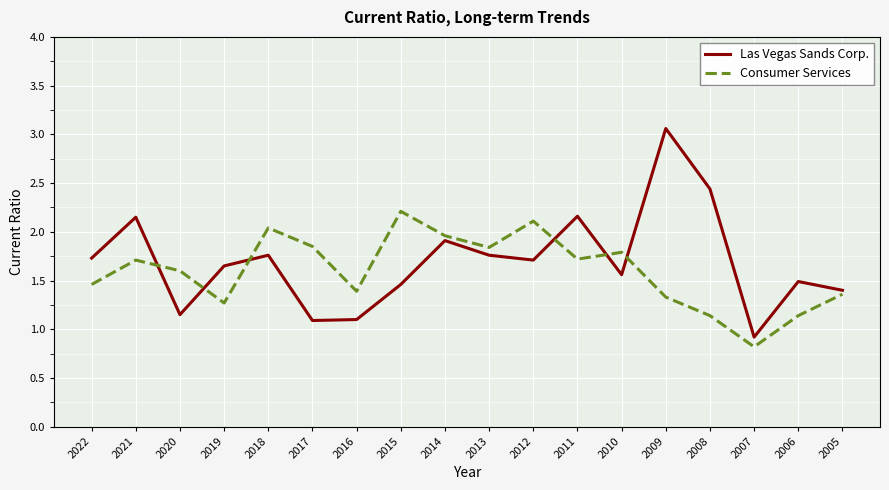

The Las Vegas Sands Corp. series shows 3.8 at 2008. True or false?

False